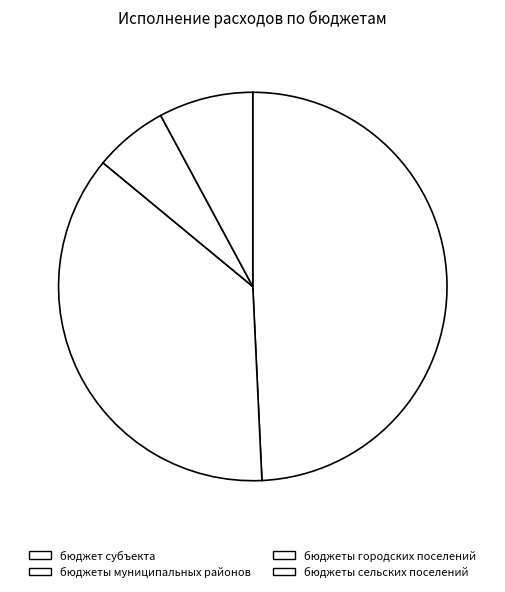

What is the smallest slice in the pie chart?

бюджеты городских поселений